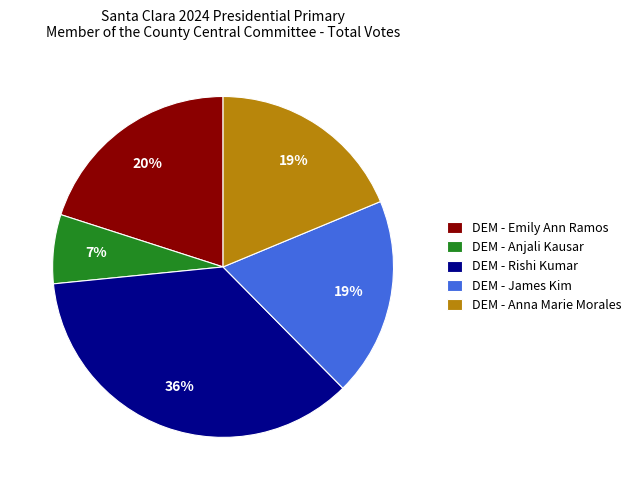

Between DEM - Rishi Kumar and DEM - Anjali Kausar, which is larger?

DEM - Rishi Kumar